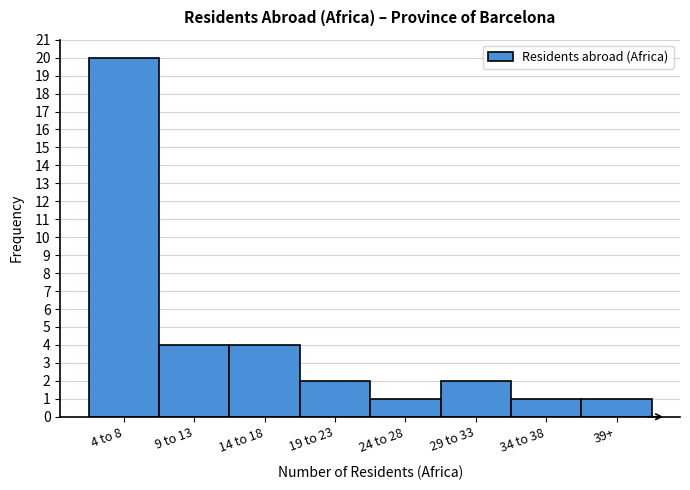

Reading right to left, transcribe all the data shown in this chart.

39+=1	34 to 38=1	29 to 33=2	24 to 28=1	19 to 23=2	14 to 18=4	9 to 13=4	4 to 8=20